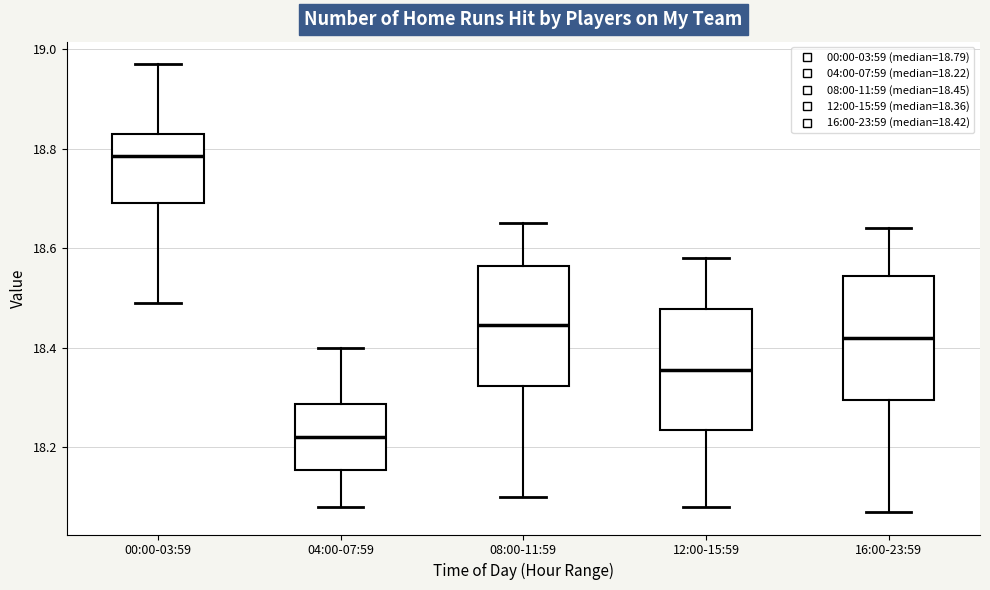

Reading left to right, transcribe this box plot: for each box, give where its median line is, the range the box spans, and where its two whiskers end, as read against the y-axis. The values are not printed on the chart, so give them approximately, as read against the axis.

00:00-03:59: median 18.78, box 18.70 to 18.84, whiskers 18.50 to 18.98
04:00-07:59: median 18.22, box 18.16 to 18.28, whiskers 18.08 to 18.40
08:00-11:59: median 18.44, box 18.32 to 18.56, whiskers 18.10 to 18.66
12:00-15:59: median 18.36, box 18.24 to 18.48, whiskers 18.08 to 18.58
16:00-23:59: median 18.42, box 18.30 to 18.54, whiskers 18.08 to 18.64